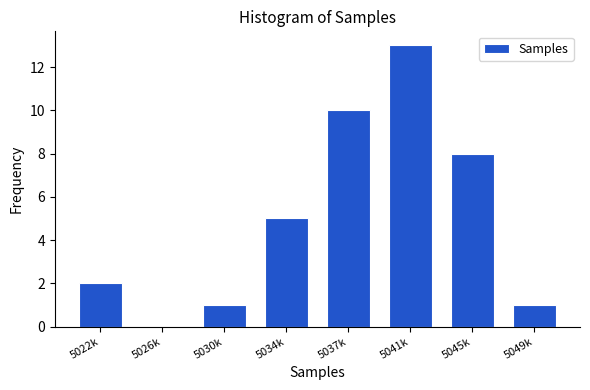

Reading left to right, extract all data points from this chart.

5022k=2	5026k=0	5030k=1	5034k=5	5037k=10	5041k=13	5045k=8	5049k=1